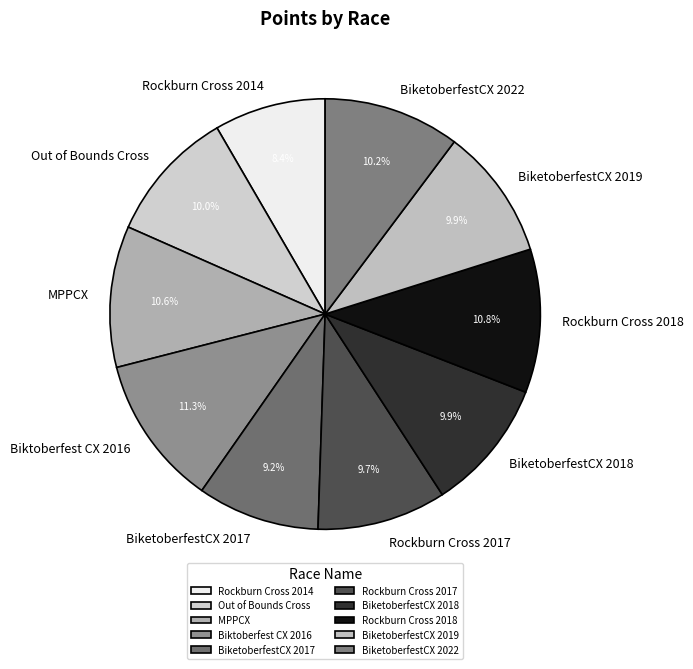

Which slice is the smallest?

Rockburn Cross 2014